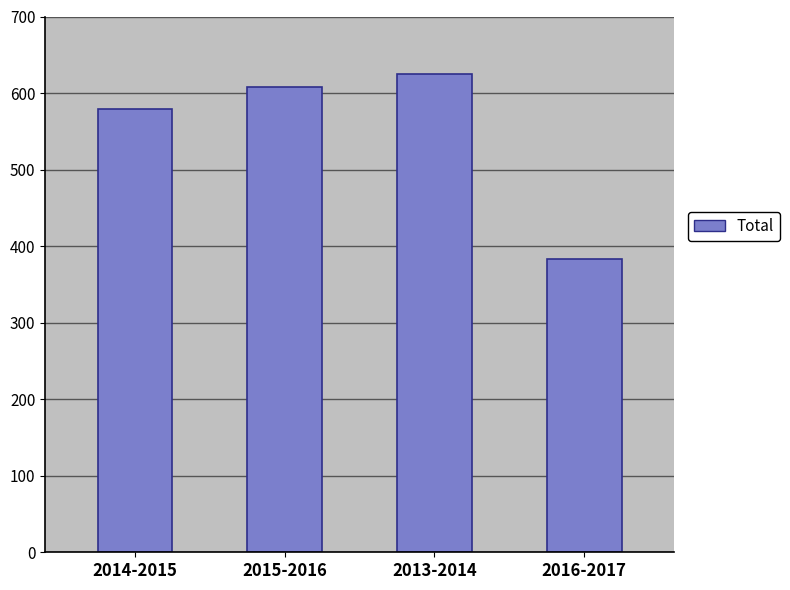

Rank the categories by value from highest to lowest.

2013-2014, 2015-2016, 2014-2015, 2016-2017